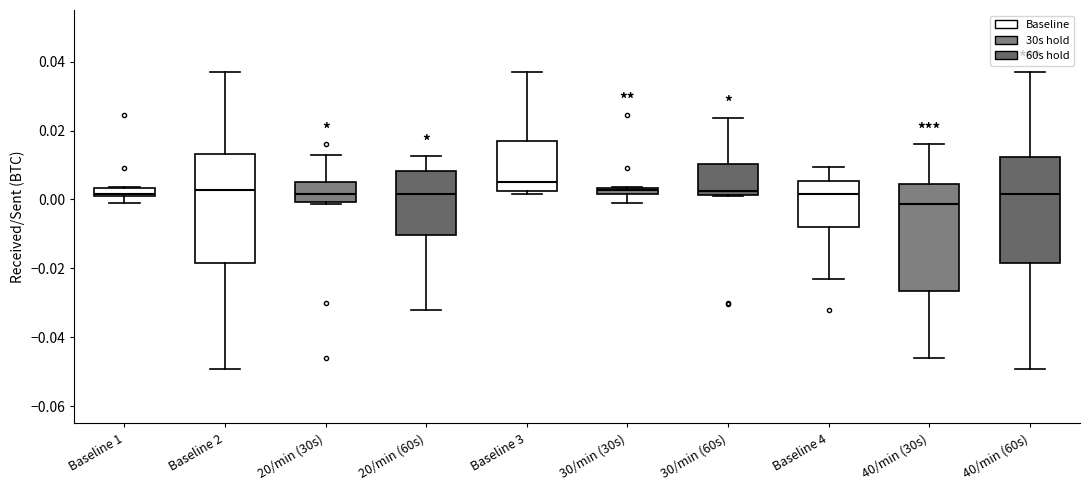

Which box's median line is the highest?

Baseline 3